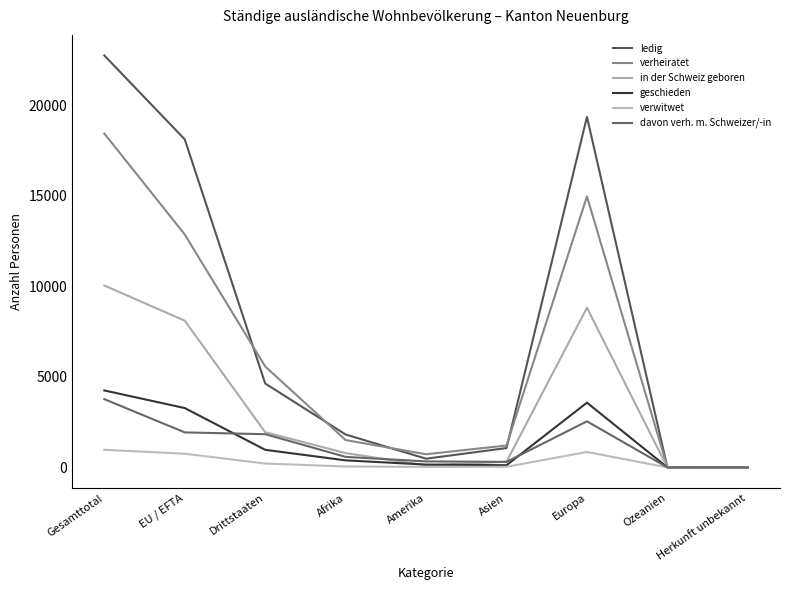

What is the difference between the second highest and minimum values in the verwitwet series?

853